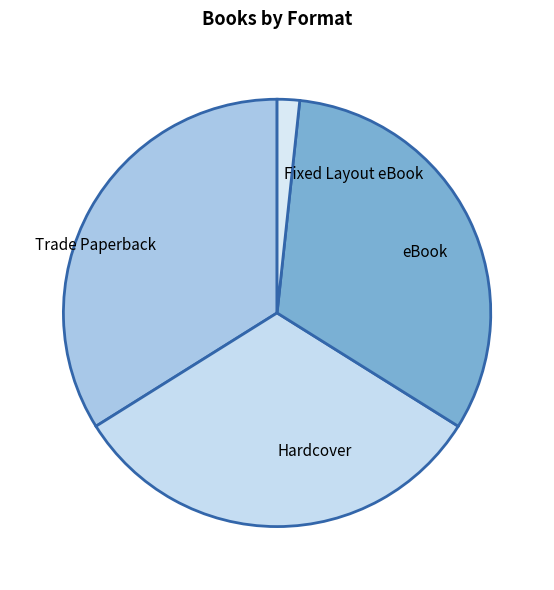

How many slices are in this pie chart?

4